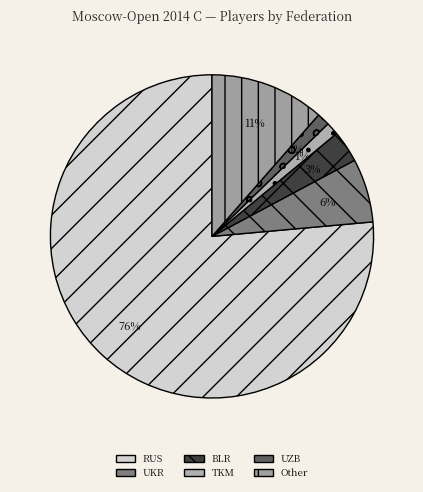

To the nearest percent, what is the average slice percentage?

17%